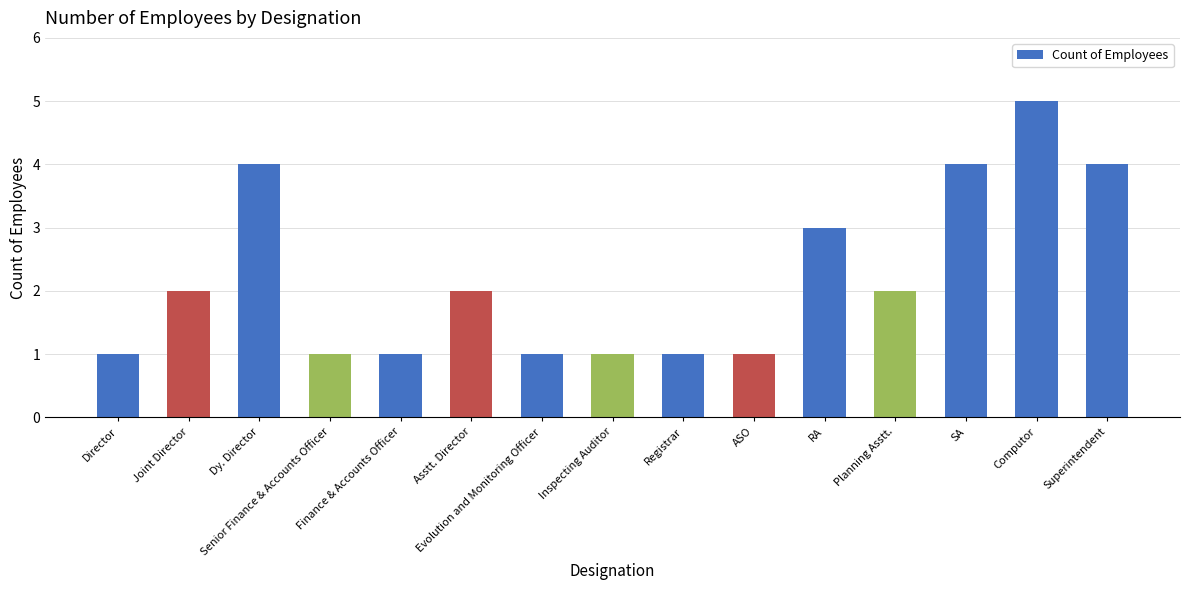

How many distinct data groups are displayed?

1